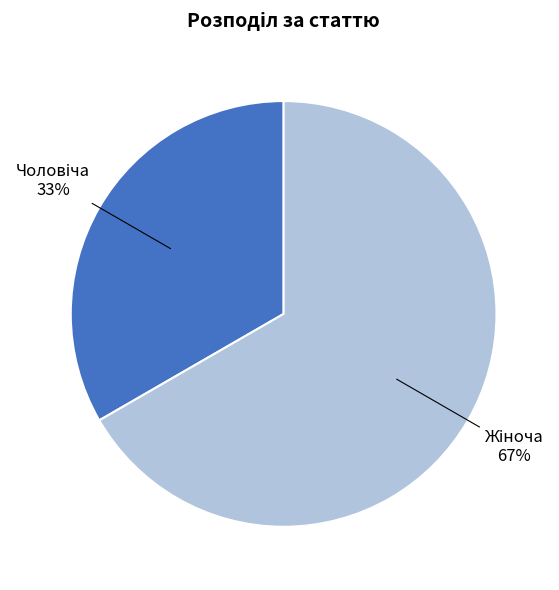

To the nearest percent, what is the average slice percentage?

50%